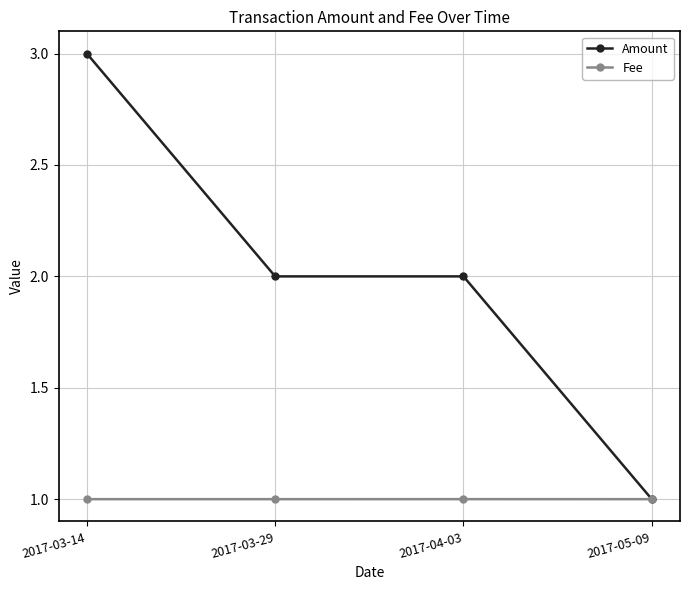

List the series in order of their overall mean, lowest first.

Fee, Amount